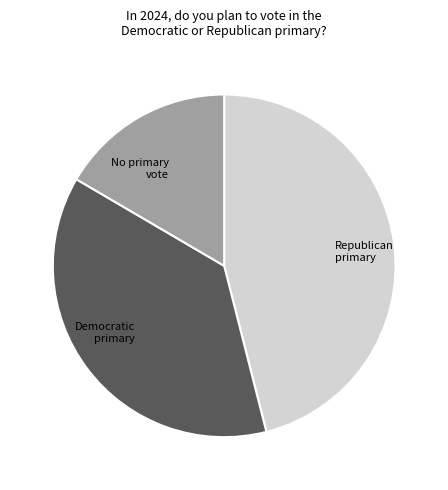

How many segments does this pie chart have?

3